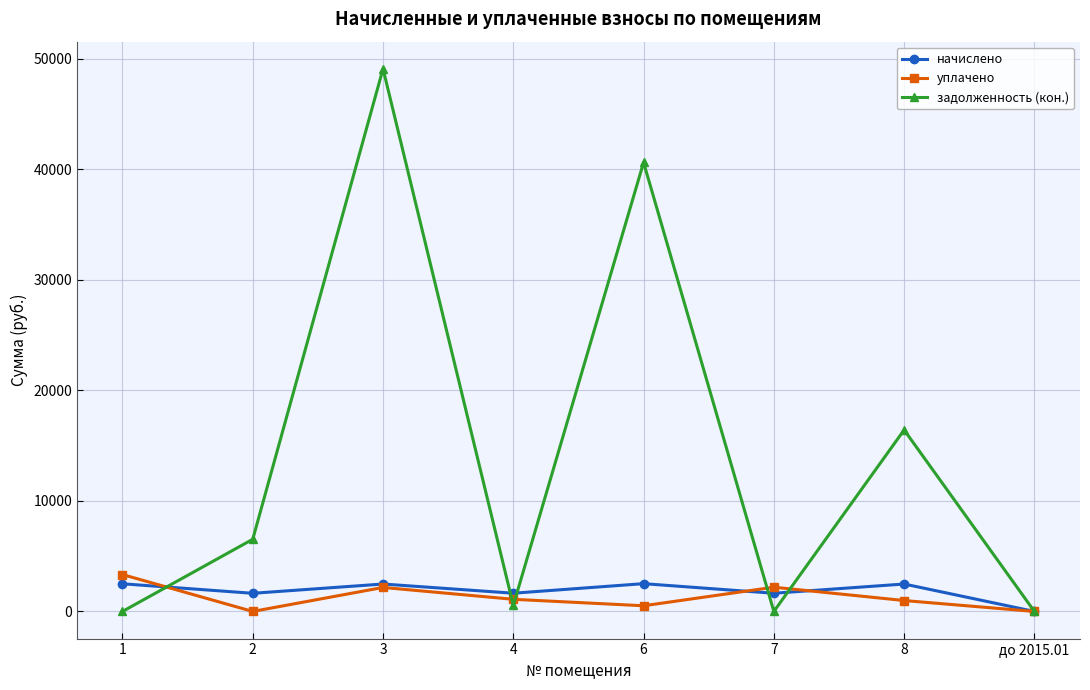

At 7, list the series in order from largest to smallest.

уплачено, начислено, задолженность (кон.)